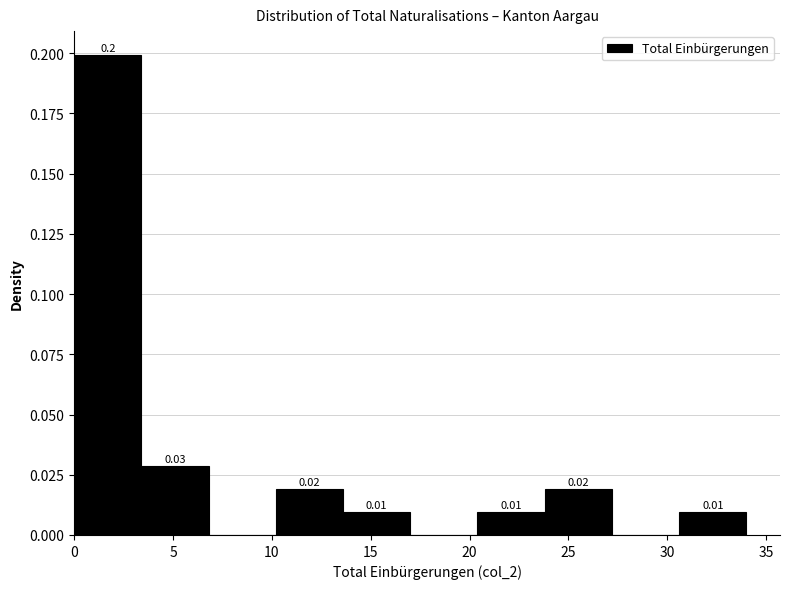

Which range on the x-axis has the tallest bar?

0.0 to 3.4